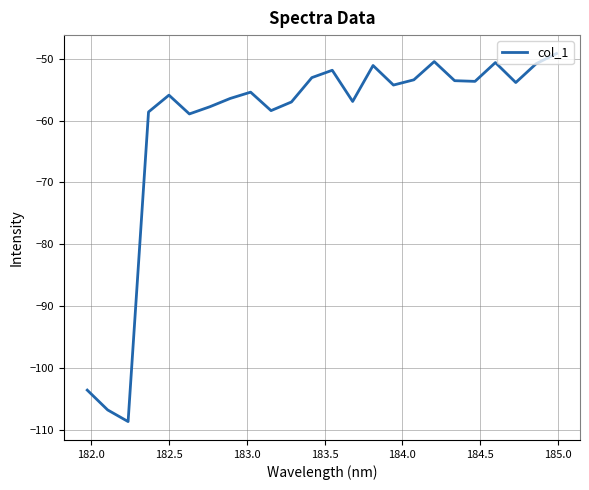

How many interior local peaks (higher than both neighbors) does the data have?

6